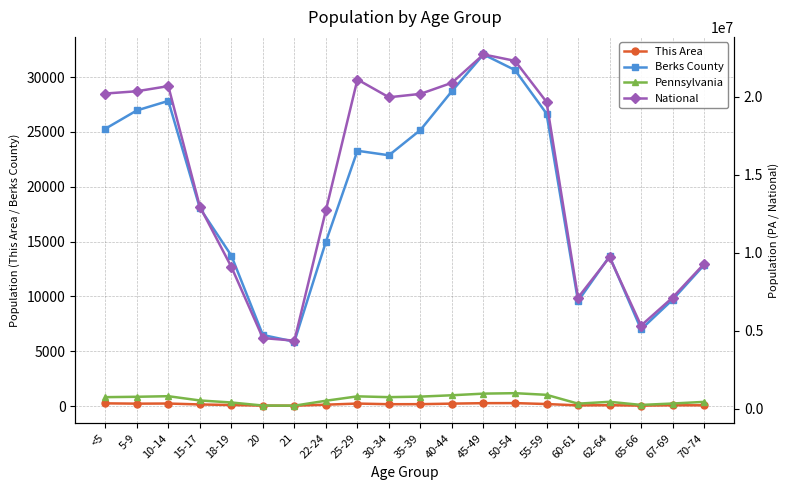

How many lines are shown in the chart?

4